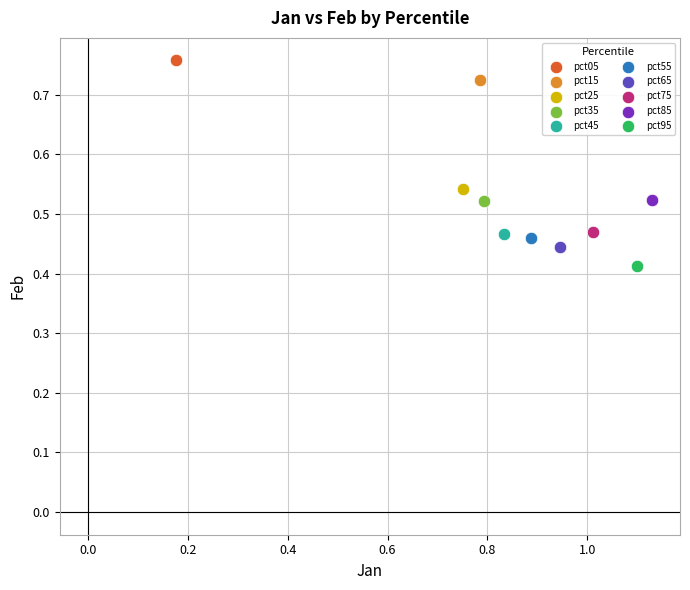

Which series contains the highest Y value?

pct05